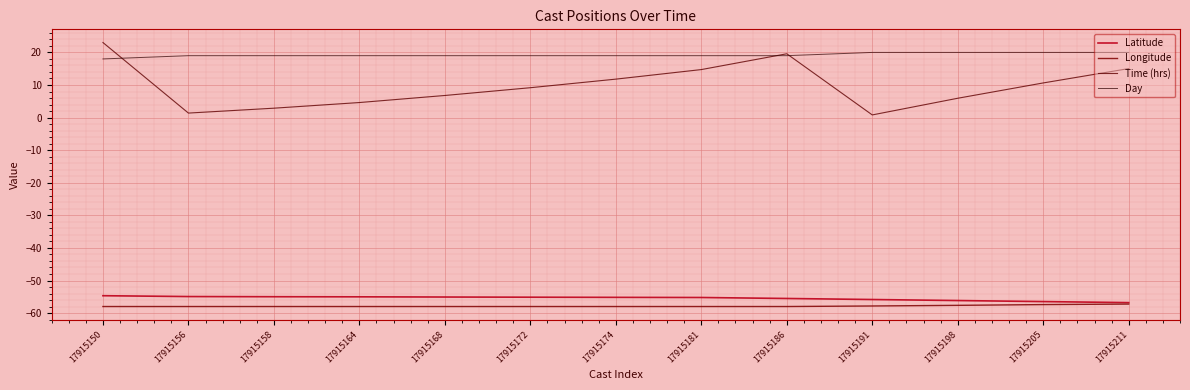

True or false: Day has a value of 29.1 at 17915172.

False